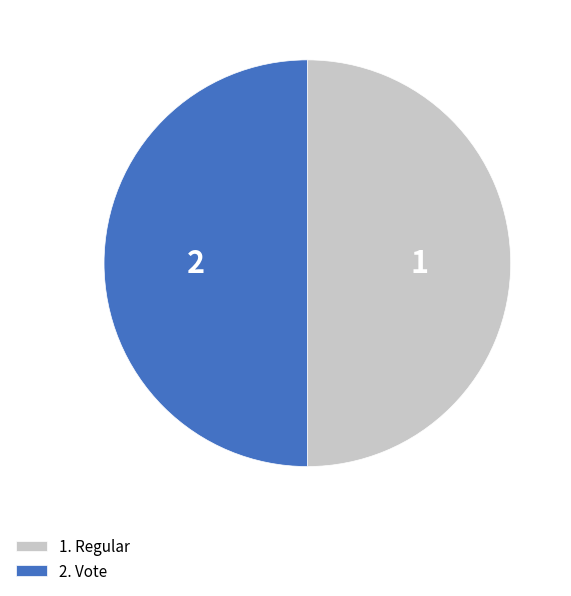

How many slices are in this pie chart?

2